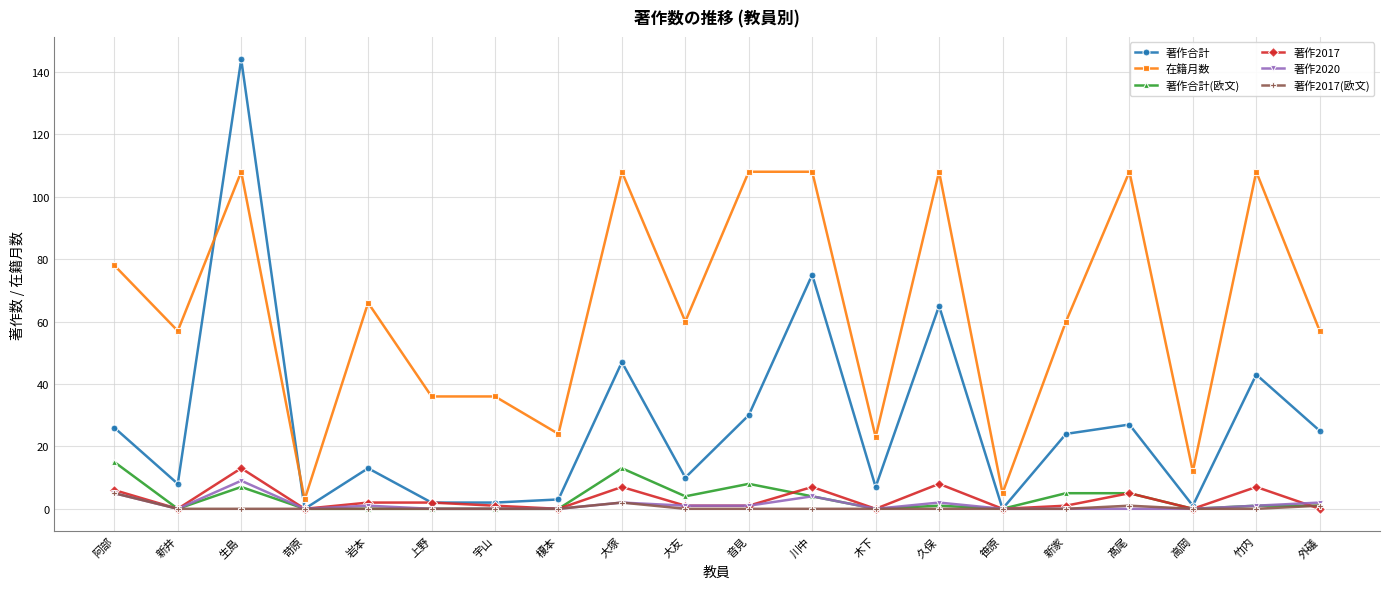

What is the total value across all series at 生島?

281